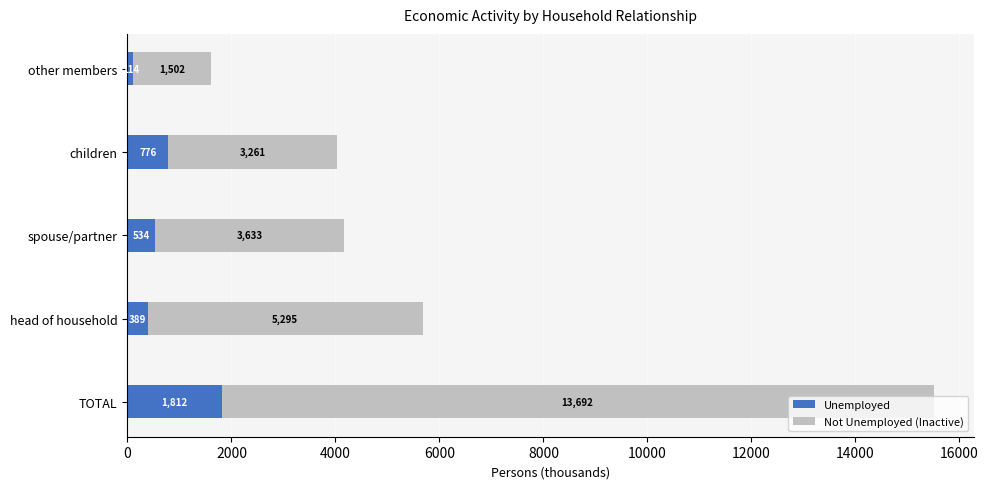

At which category is the sum across all series the highest?

TOTAL